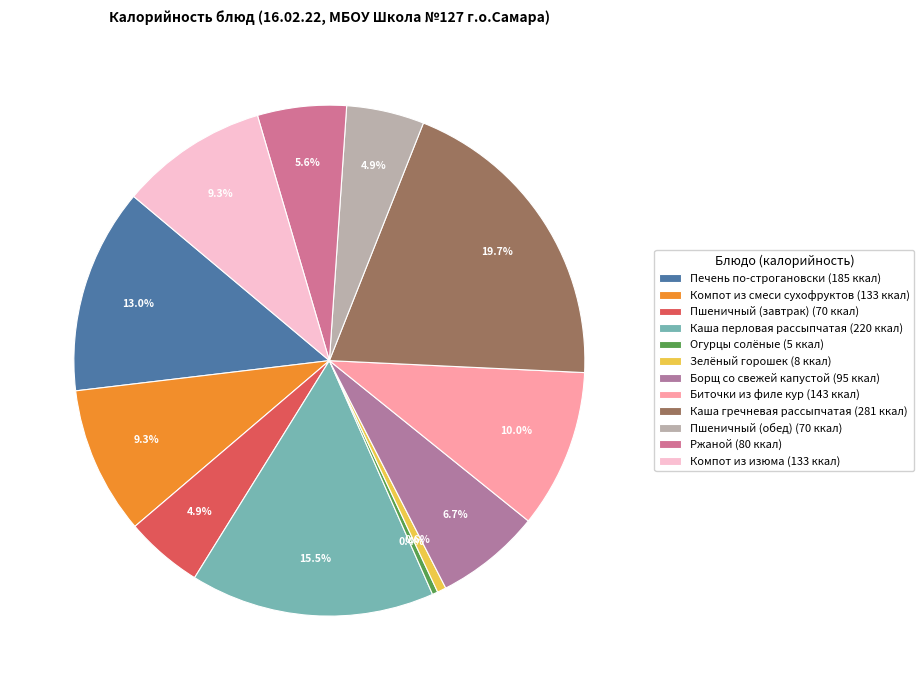

How many segments does this pie chart have?

12